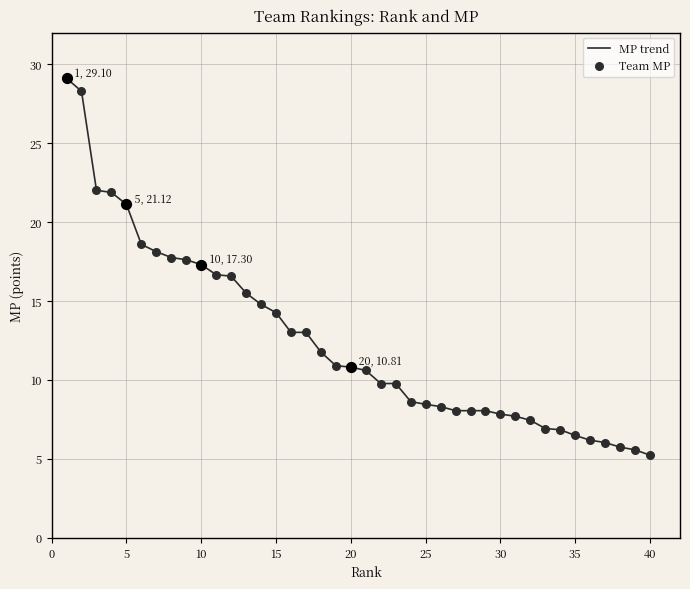

What is the difference between the maximum and minimum values?

23.9